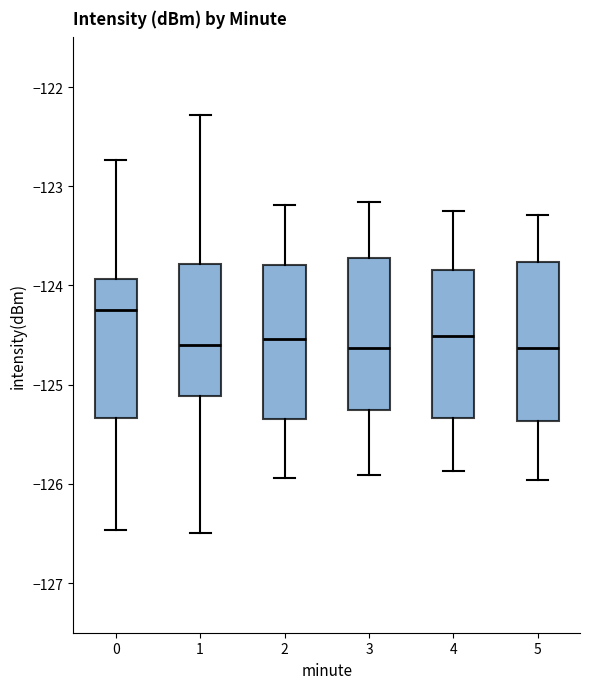

Which box has the highest median line?

0